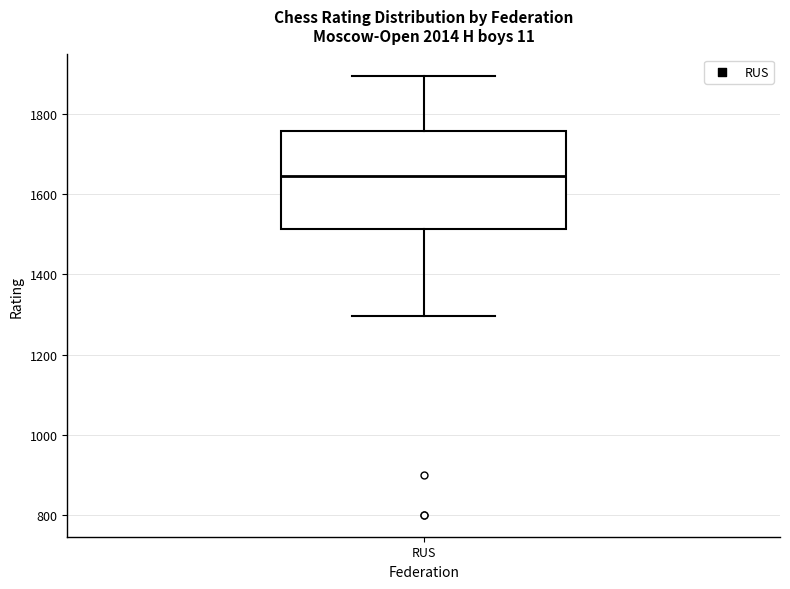

Read this box plot against the y-axis: the position of the median line, the range covered by the box, and the ends of both whiskers. The values are not printed on the chart, so give them approximately, as read against the axis.

median 1640, box 1520 to 1760, whiskers 1300 to 1900